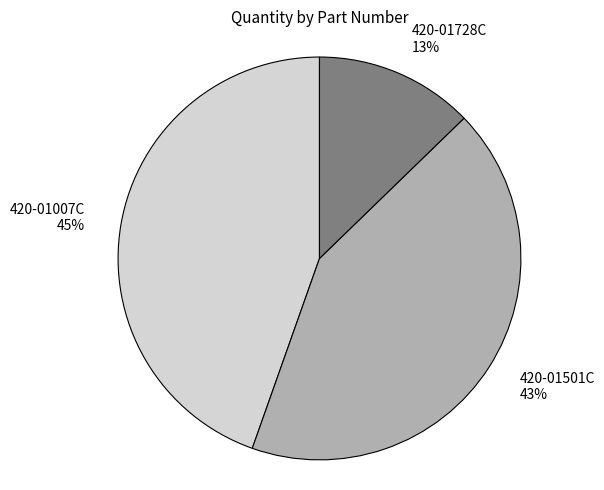

Which has a higher value, 420-01501C or 420-01007C?

420-01007C